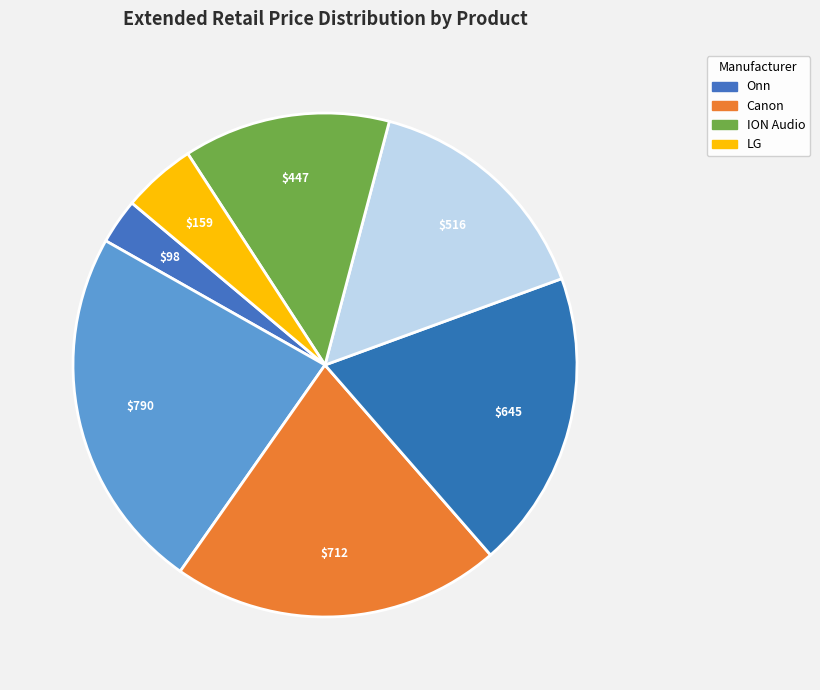

How many slices are in this pie chart?

7